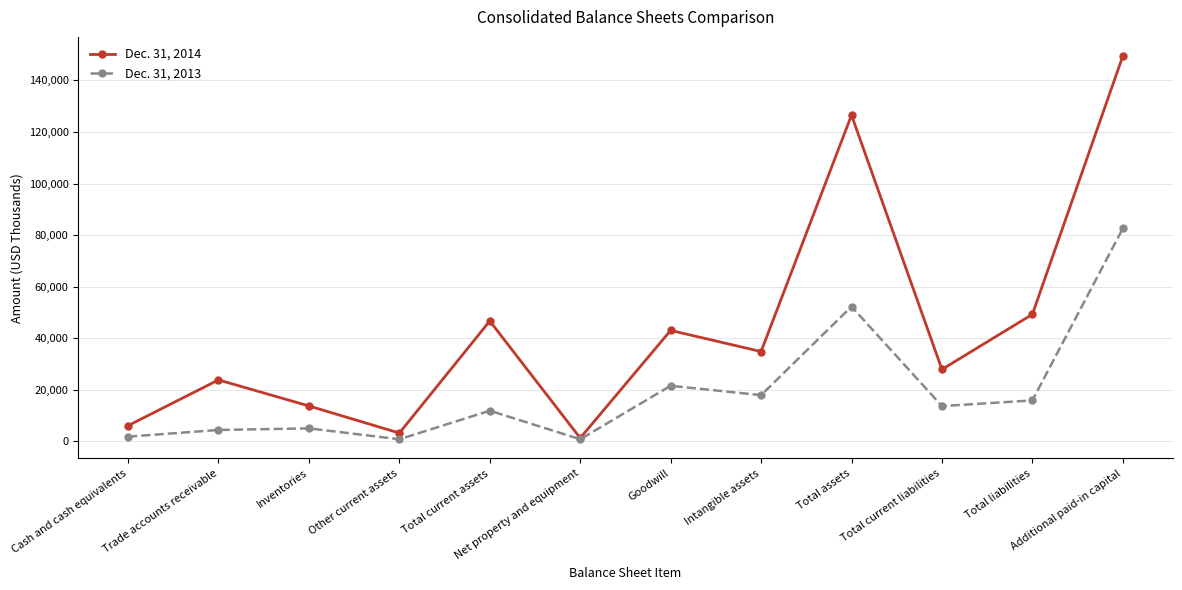

Does the chart have visible grid lines?

Yes